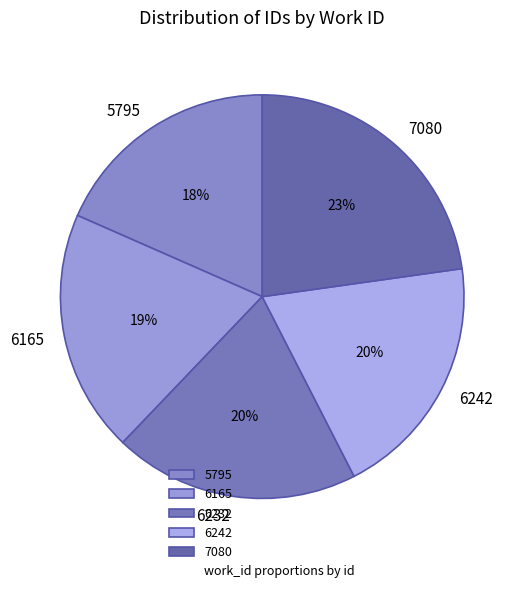

Combined, do 6242 and 5795 account for over 50%?

No